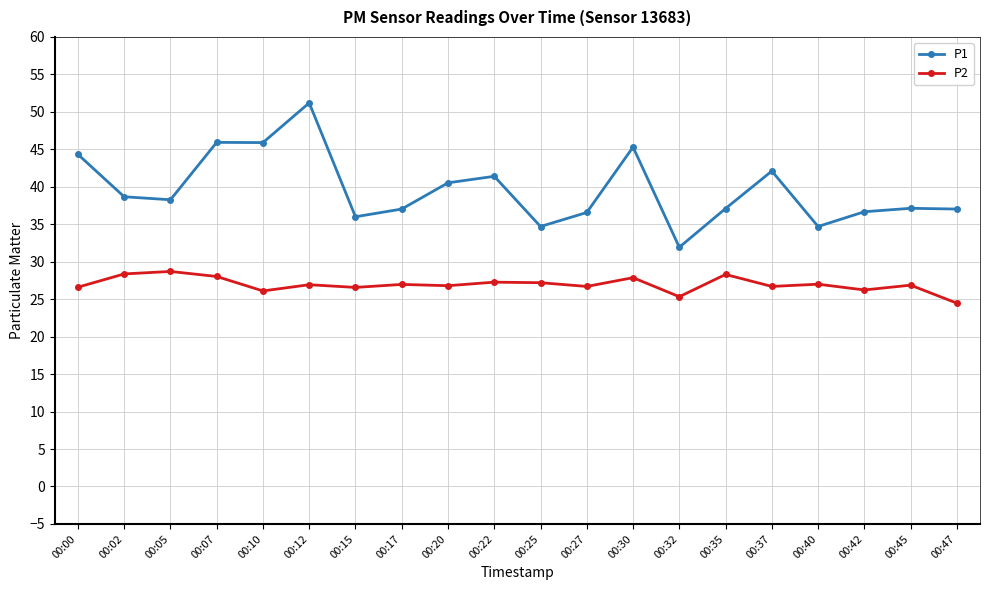

How many lines are shown in the chart?

2